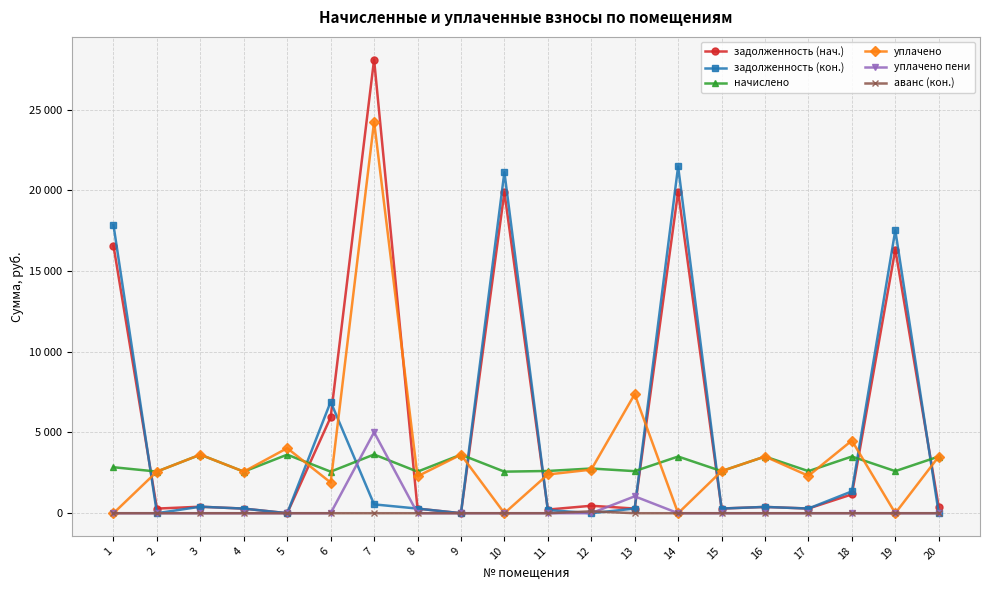

What is the total value across all series at 3?

8061.4